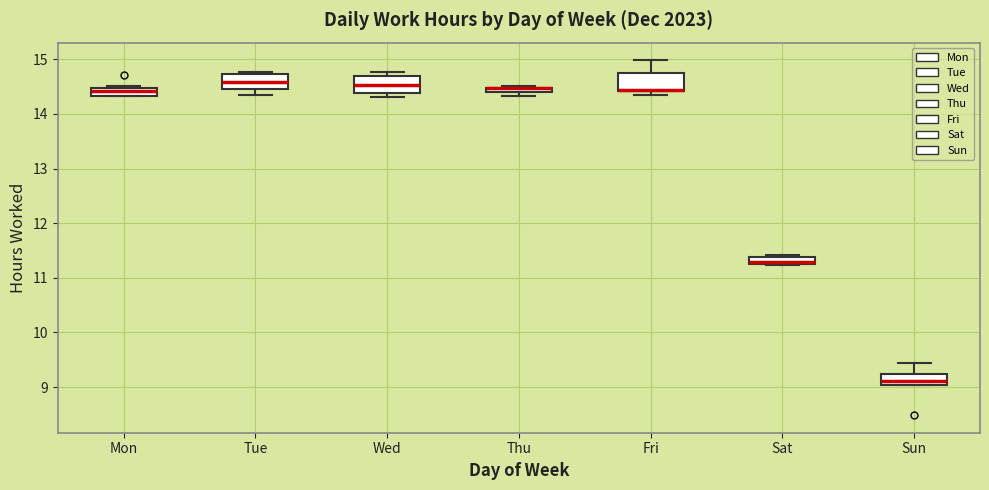

Where does the median line of the box for Tue sit on the y-axis? The values are not printed on the chart, so give them approximately, as read against the axis.

14.6